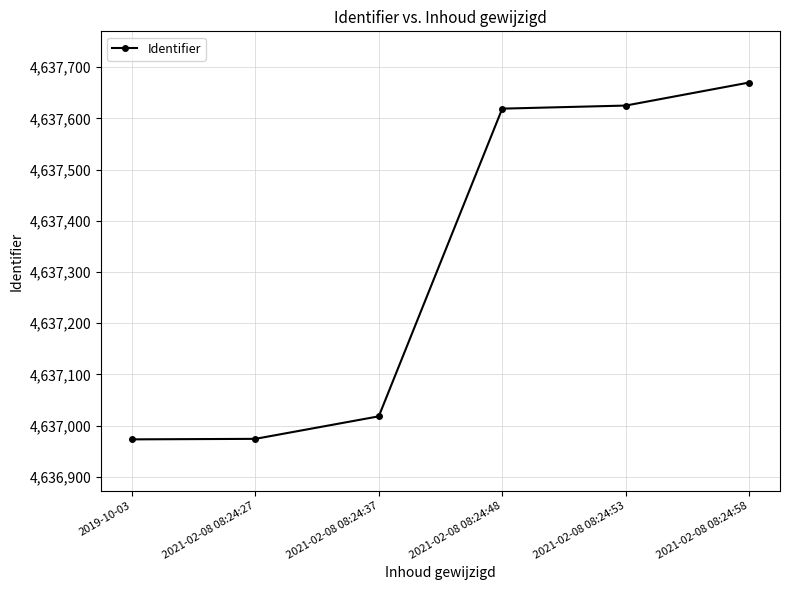

What is the value of the 1st point from the left?

4636973